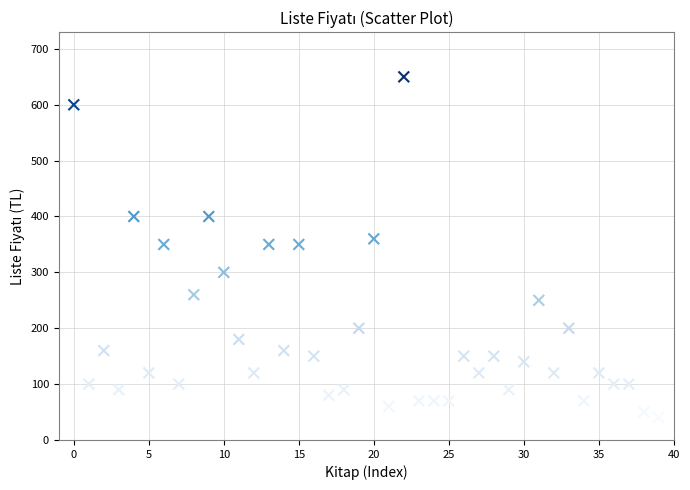

What is the range of Y values (max minus min)?

610